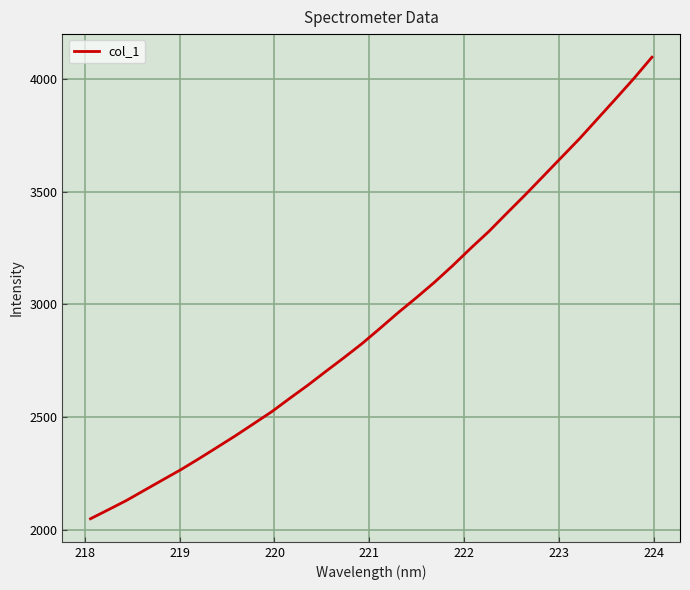

What is the minimum value shown in the chart?

2048.2